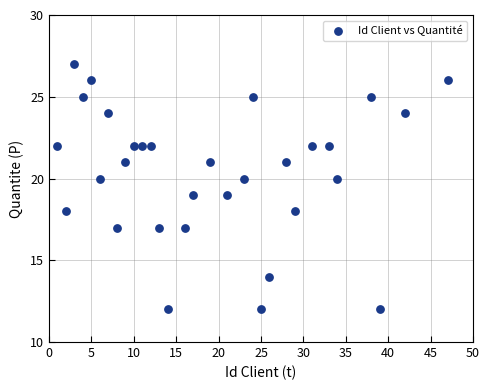

What is the range of X values (max minus min)?

46